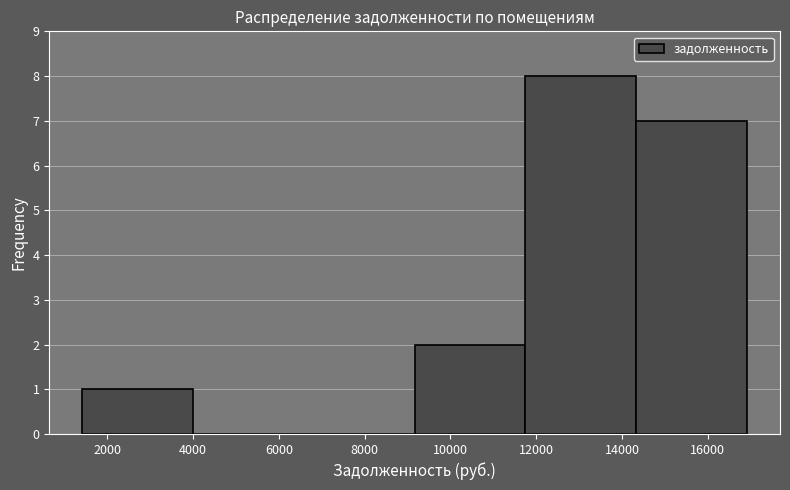

Reading left to right, list every bar in this chart as the range it spans on the x-axis followed by its height. Neither the bar edges nor the heights are printed on the chart, so give them approximately, as read against the axes.

1400 to 4000: 1
4000 to 6600: 0
6600 to 9200: 0
9200 to 11800: 2
11800 to 14400: 8
14400 to 17000: 7